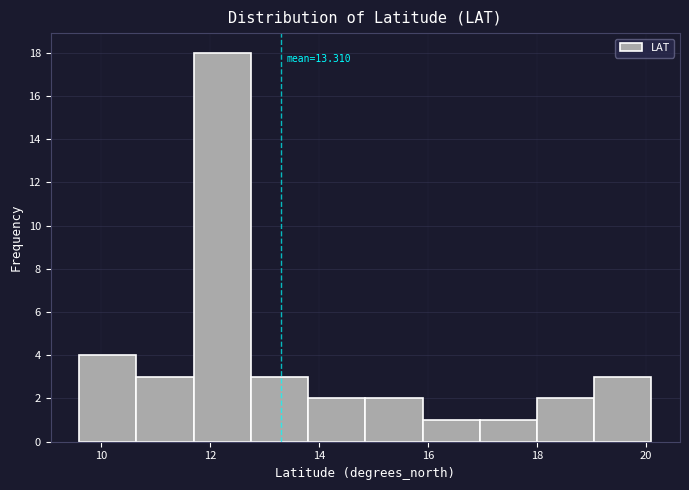

Over which range of the x-axis is the bar tallest?

11.70 to 12.75